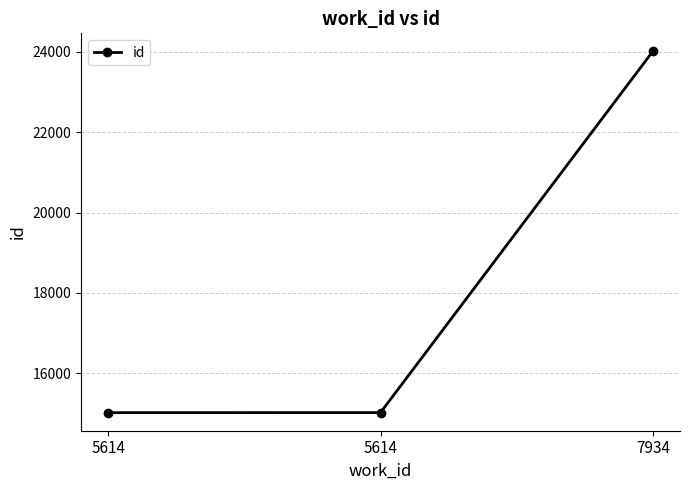

Is this an area chart (filled region under the line)?

No